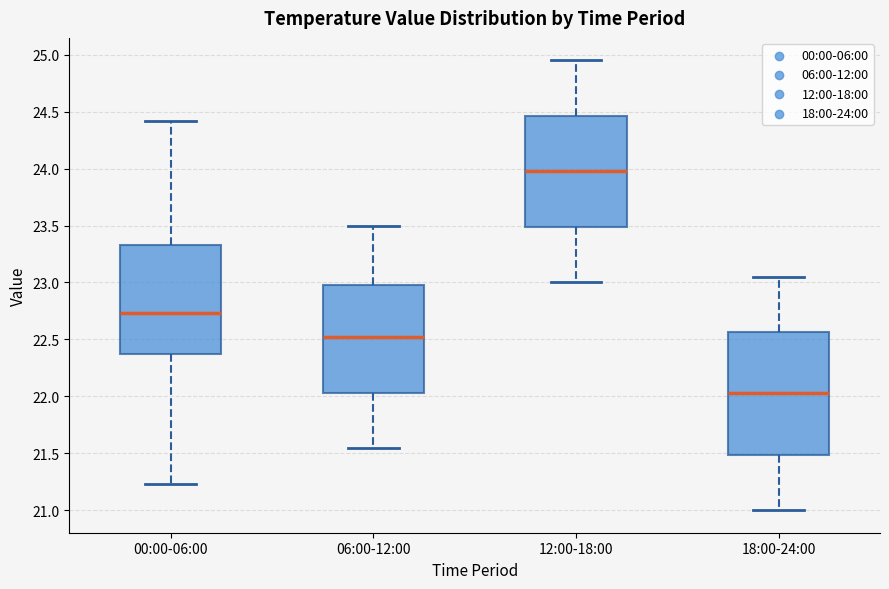

Reading left to right, transcribe this box plot: for each box, give where its median line is, the range the box spans, and where its two whiskers end, as read against the y-axis. The values are not printed on the chart, so give them approximately, as read against the axis.

00:00-06:00: median 22.75, box 22.35 to 23.35, whiskers 21.25 to 24.40
06:00-12:00: median 22.55, box 22.05 to 23.00, whiskers 21.55 to 23.50
12:00-18:00: median 24.00, box 23.50 to 24.45, whiskers 23.00 to 24.95
18:00-24:00: median 22.05, box 21.50 to 22.55, whiskers 21.00 to 23.05